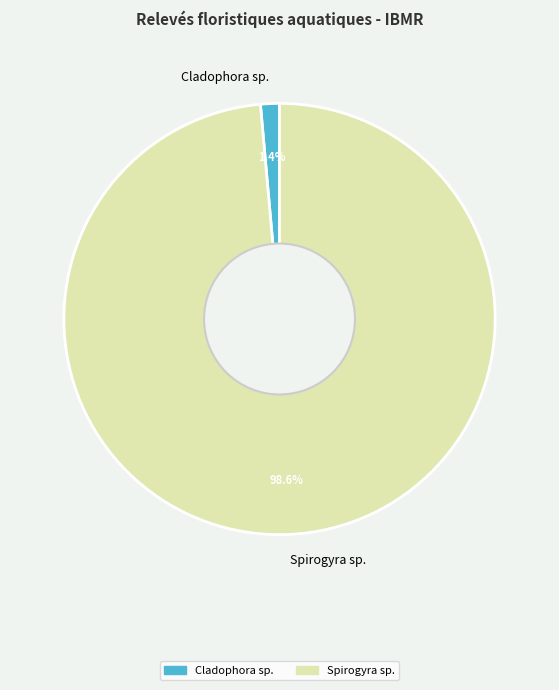

To the nearest percent, what portion does Cladophora sp. represent?

1%